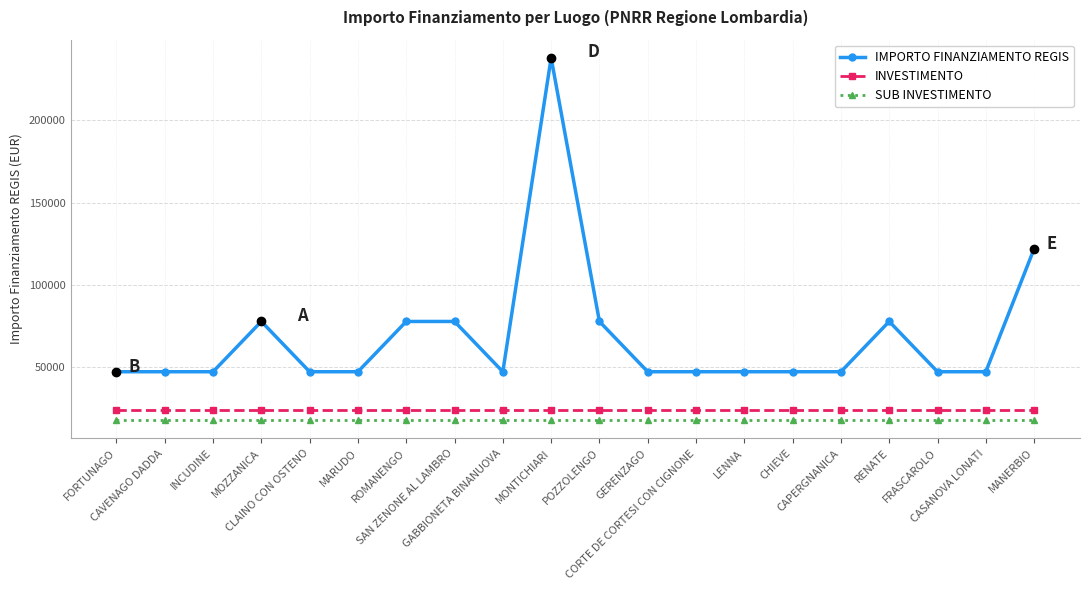

What are all the series names shown in the legend?

IMPORTO FINANZIAMENTO REGIS, INVESTIMENTO, SUB INVESTIMENTO